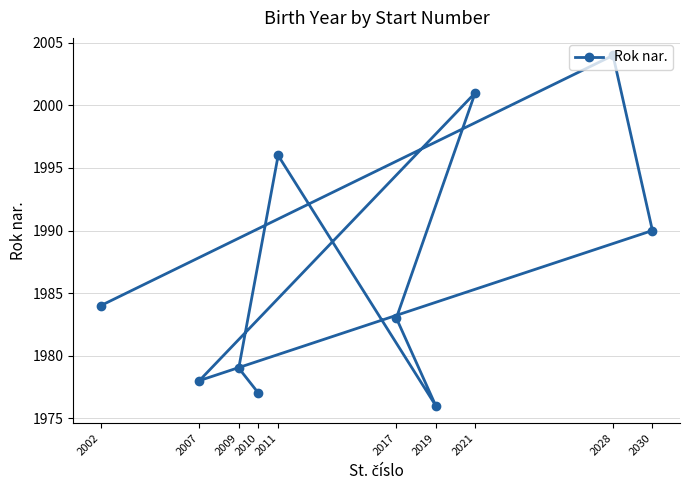

What is the difference between the maximum and minimum values?

28